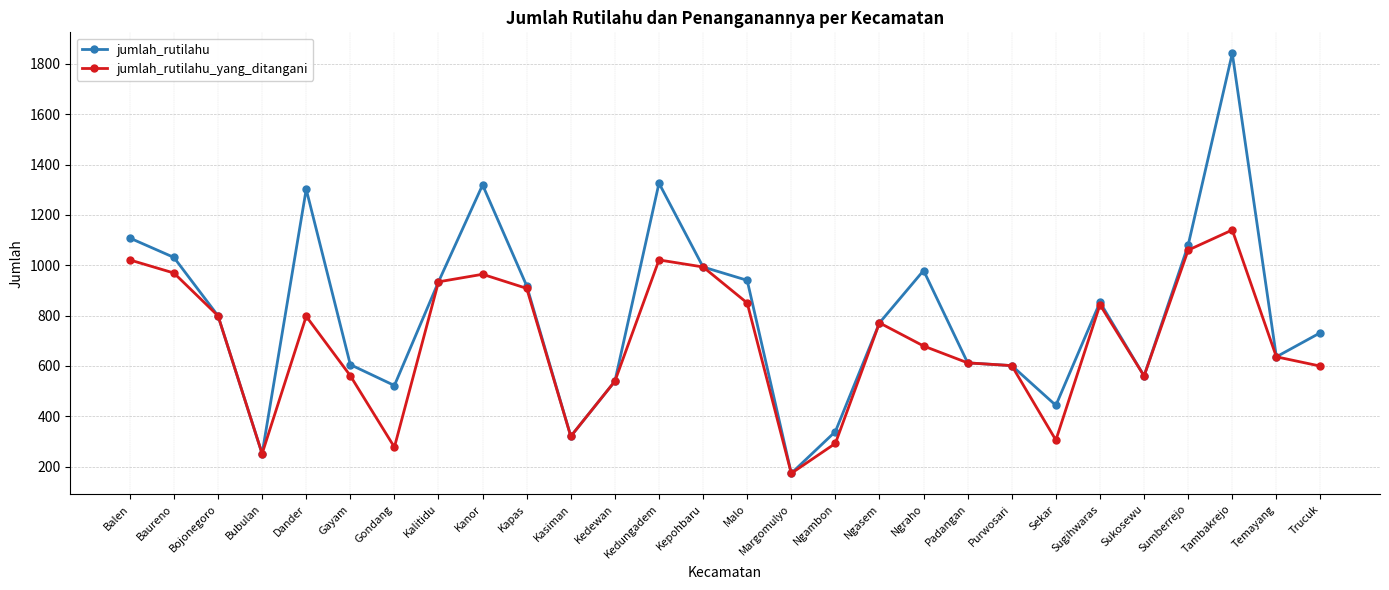

What is the value of the jumlah_rutilahu_yang_ditangani point at the 11th from the left?

320